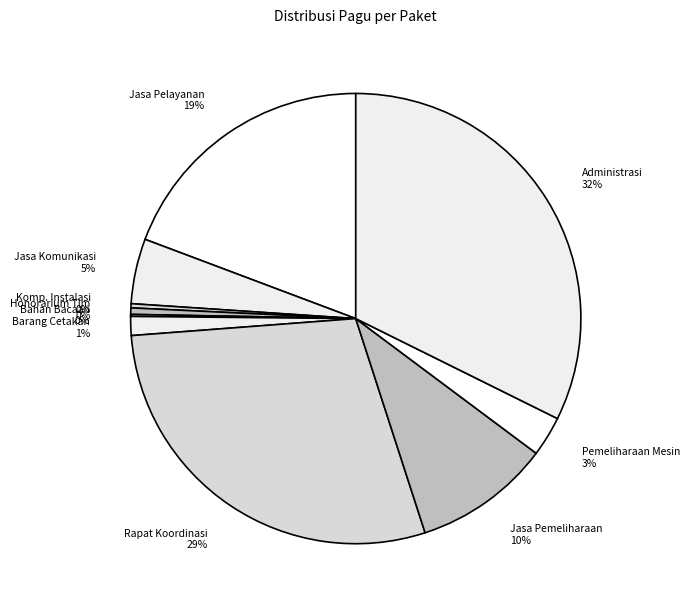

To the nearest percent, what percentage of the pie is Jasa Pelayanan 19%?

19%